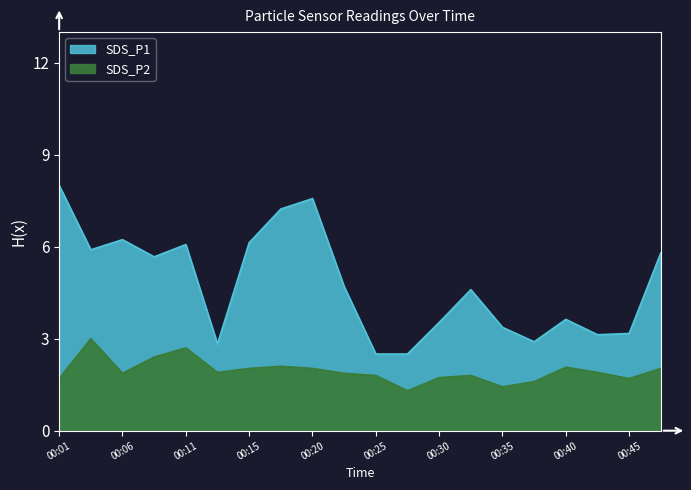

Is the value of SDS_P2 at 00:13 greater than the value of SDS_P1 at 00:08?

No